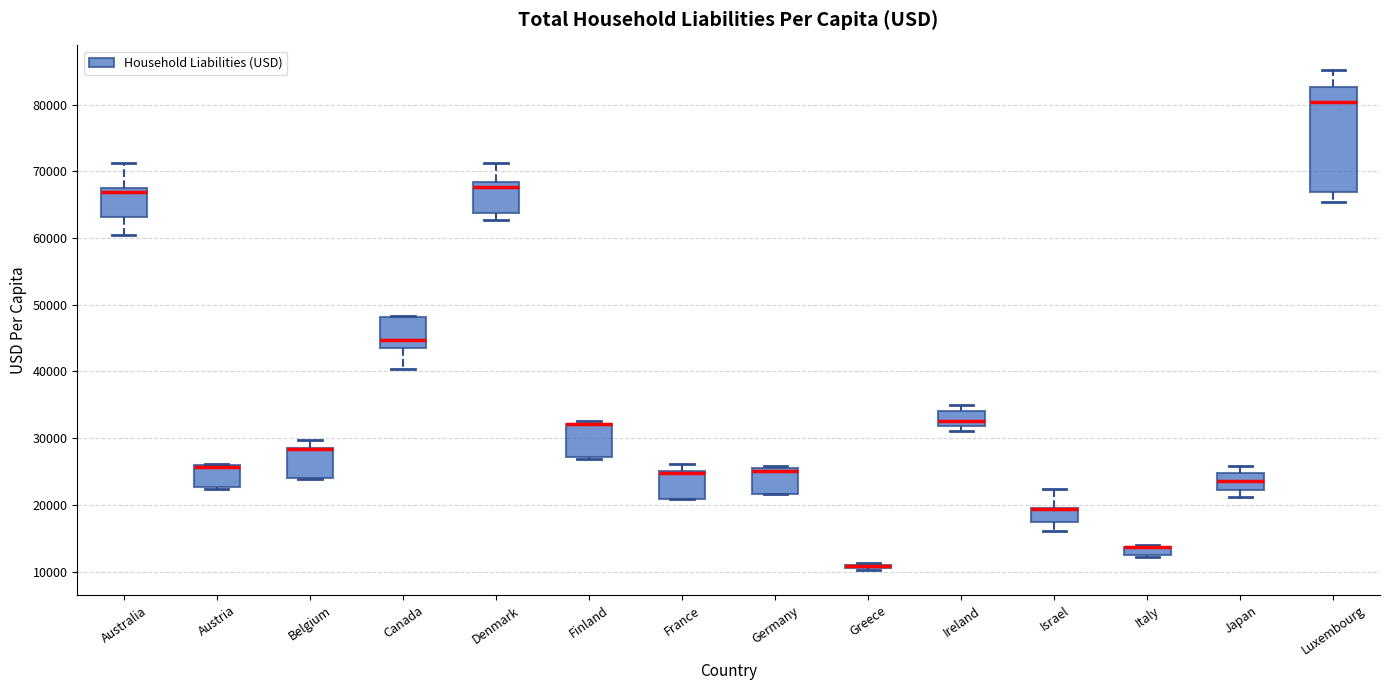

Comparing the boxes themselves (not the whiskers), which one is the tallest?

Luxembourg